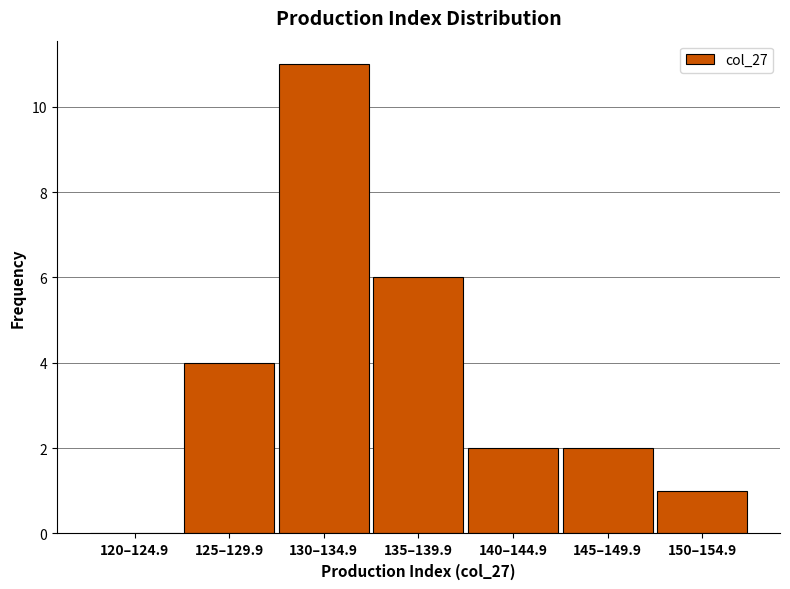

Reading left to right, list all the values displayed in this chart.

120–124.9=0	125–129.9=4	130–134.9=11	135–139.9=6	140–144.9=2	145–149.9=2	150–154.9=1